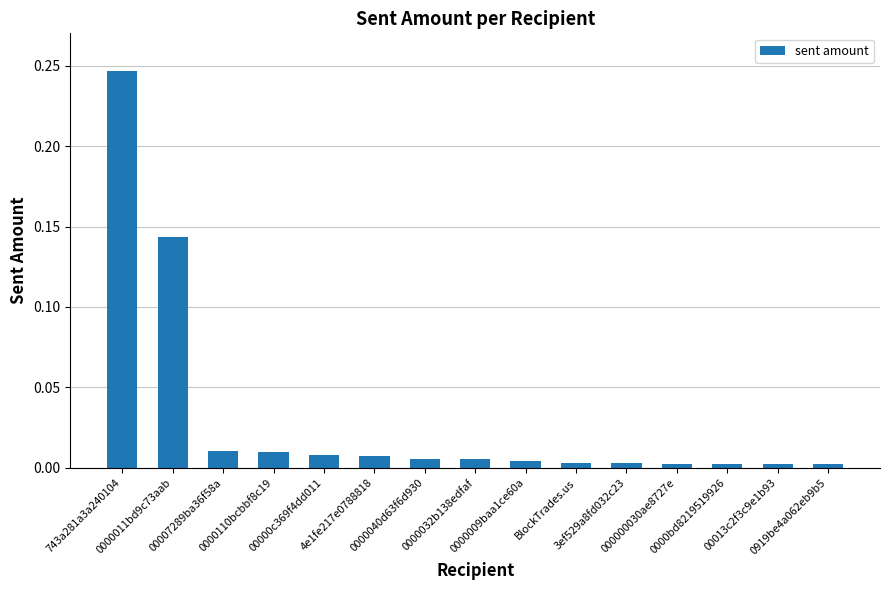

What is the label of the 3rd bar from the right?

0000bd8219519926